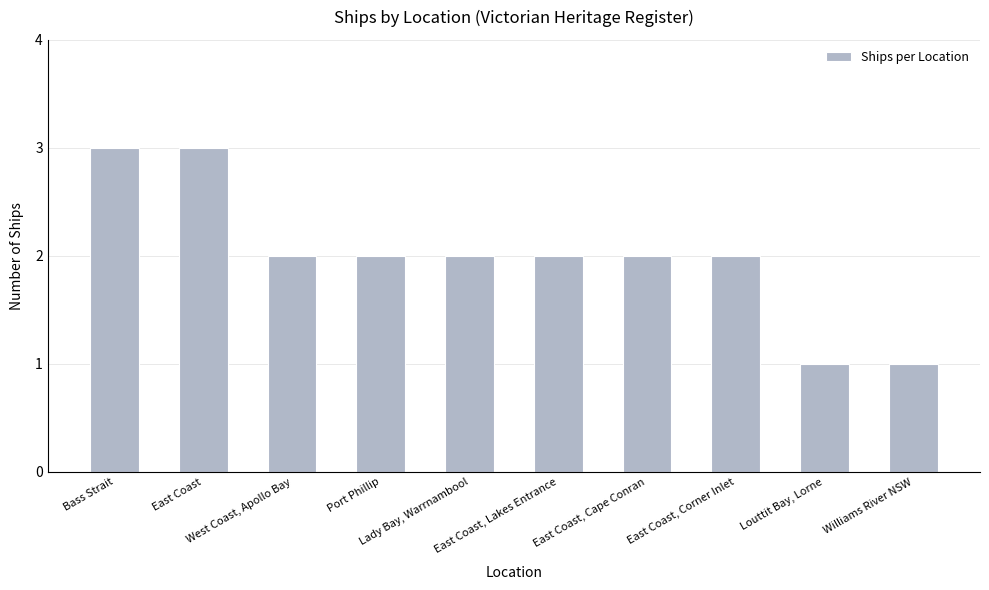

True or false: the data shows 1 at East Coast, Lakes Entrance.

False